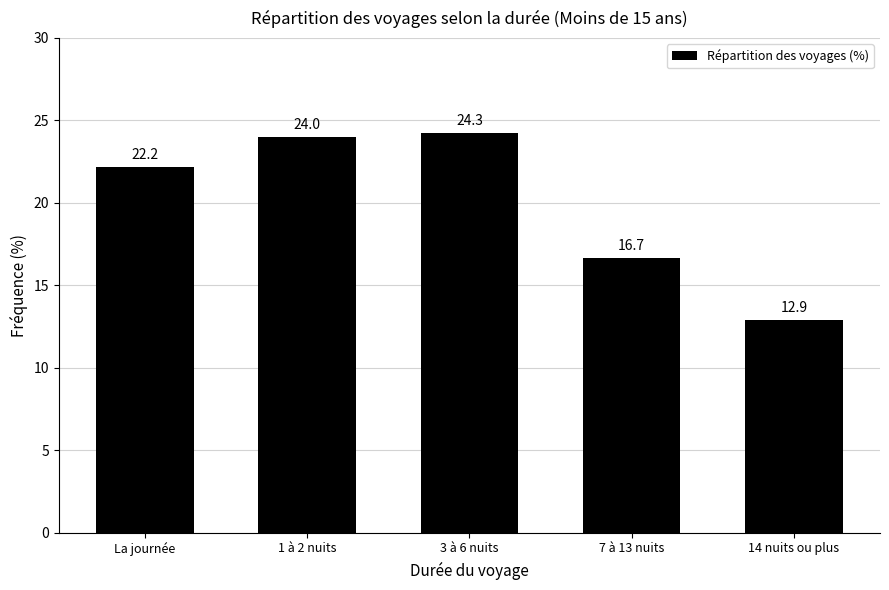

Reading right to left, extract all data points from this chart.

14 nuits ou plus=12.9	7 à 13 nuits=16.7	3 à 6 nuits=24.3	1 à 2 nuits=24.0	La journée=22.2